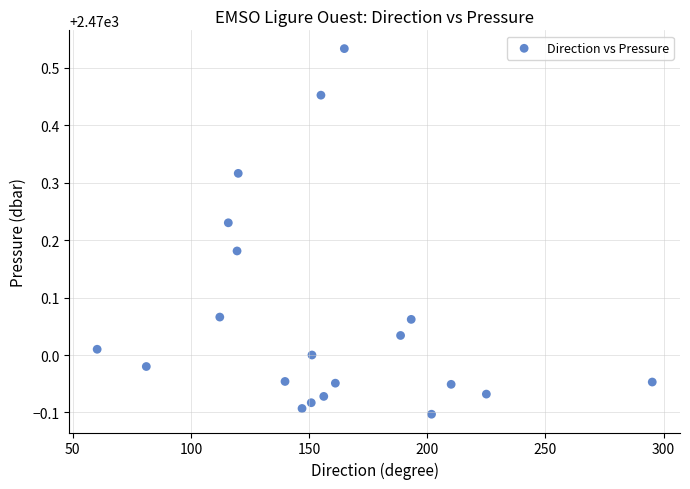

What is the range of X values (max minus min)?

234.9